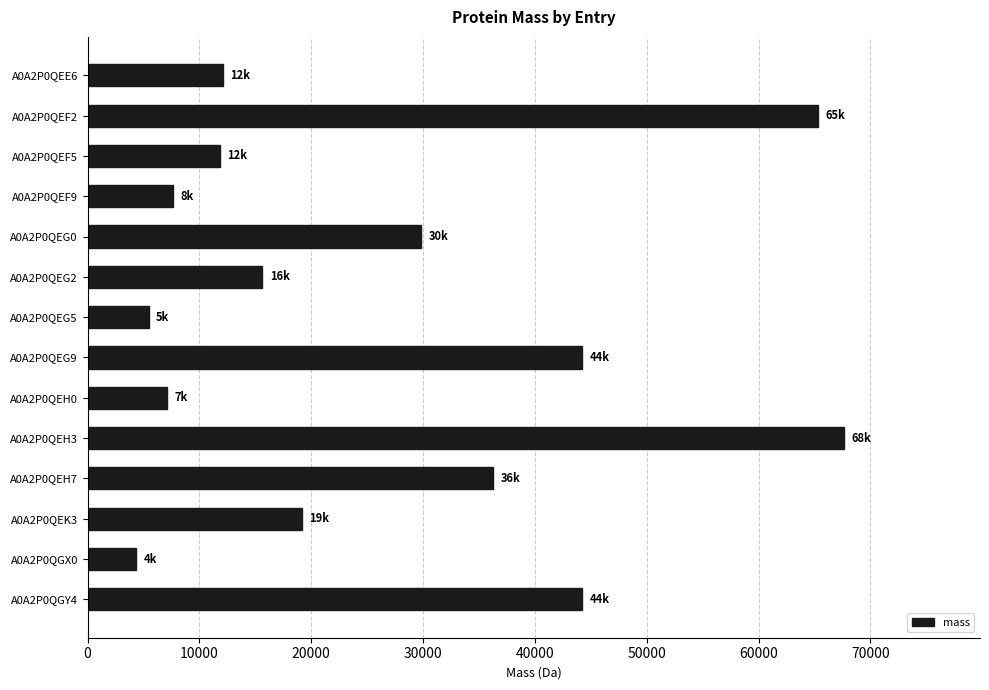

What is the approximate value at A0A2P0QEH0?

7086.7